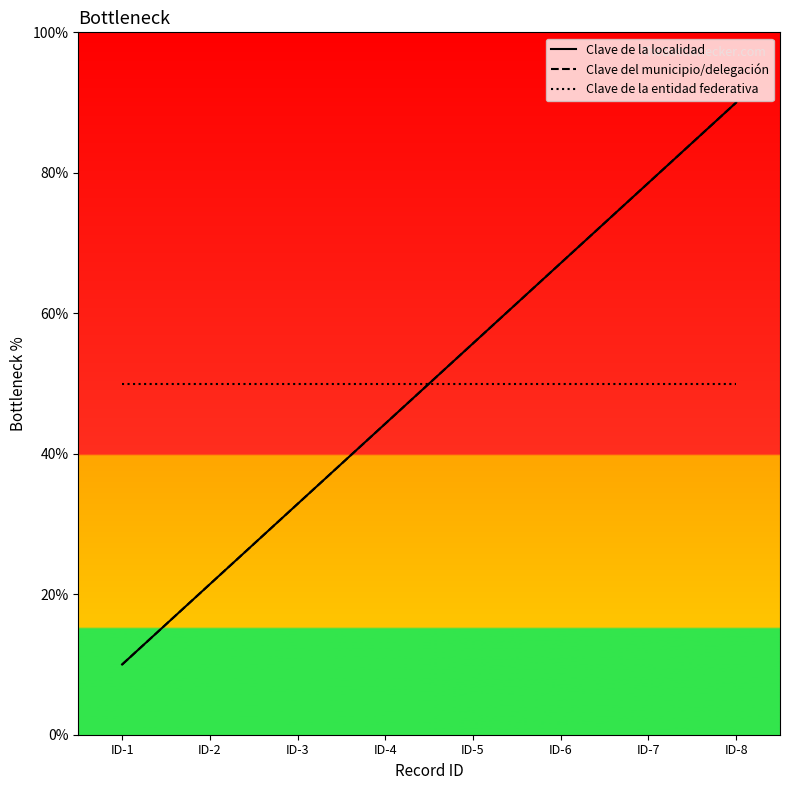

What is the difference between the second highest and second lowest values in the Clave del municipio/delegación series?

57.1